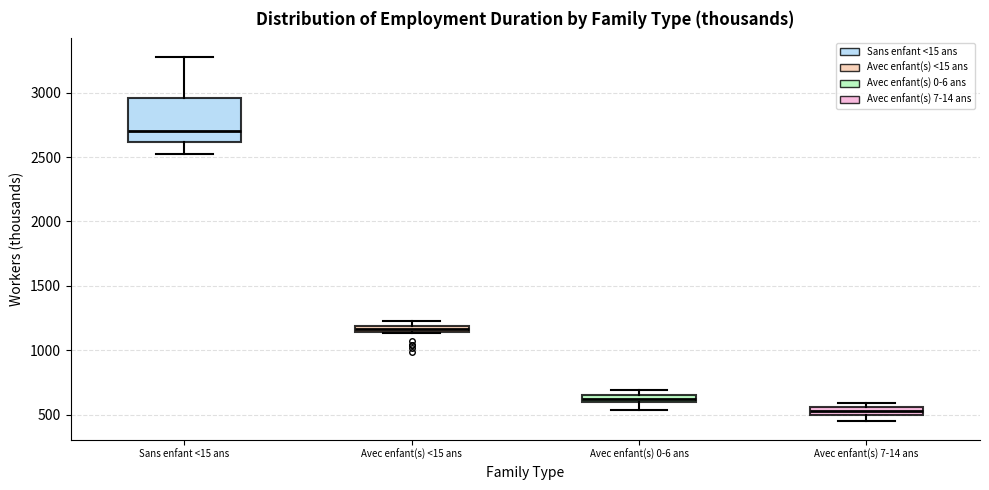

Comparing the boxes themselves (not the whiskers), which one is the tallest?

Sans enfant <15 ans